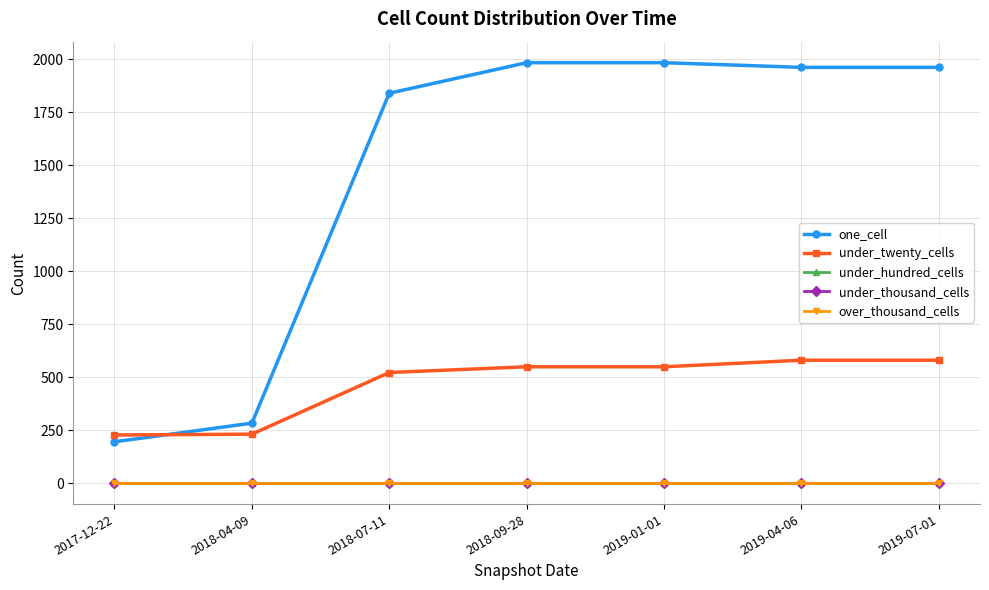

At which category is the sum across all series the highest?

2019-04-06